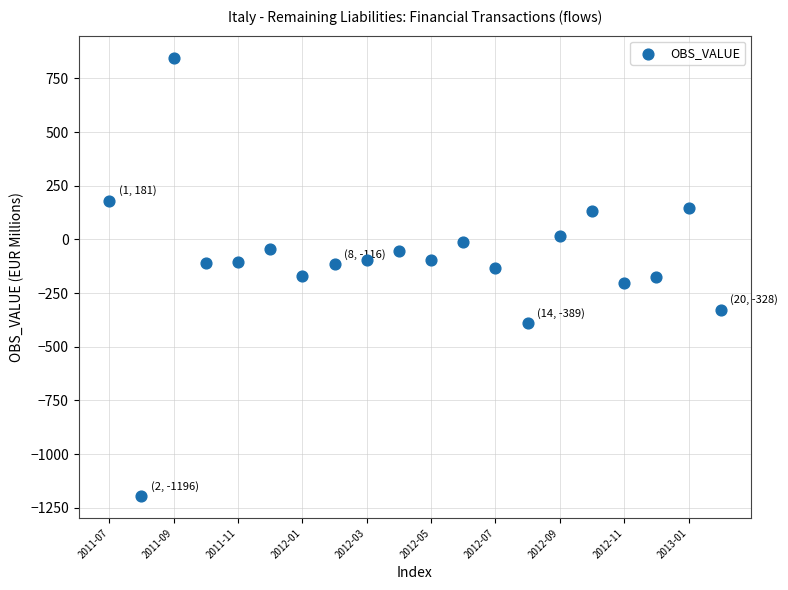

What is the range of Y values (max minus min)?

2043